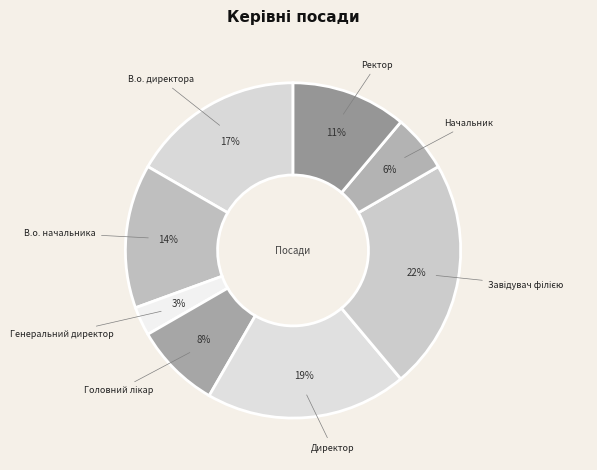

Is there a majority slice in this chart?

No